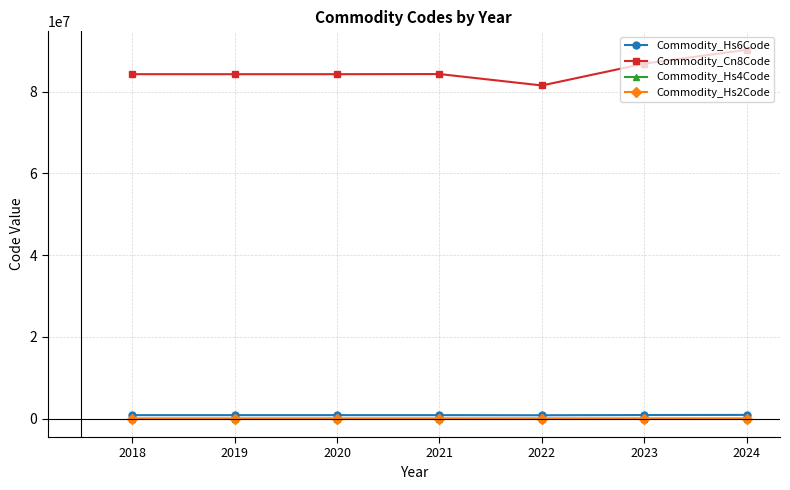

True or false: Commodity_Hs6Code and Commodity_Cn8Code intersect in this chart.

False